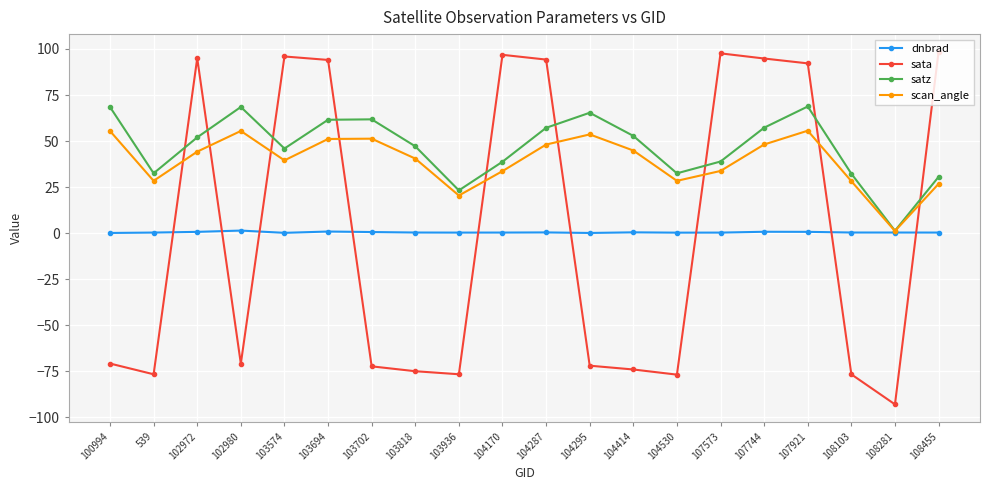

At which category does scan_angle reach its first local peak?

102980